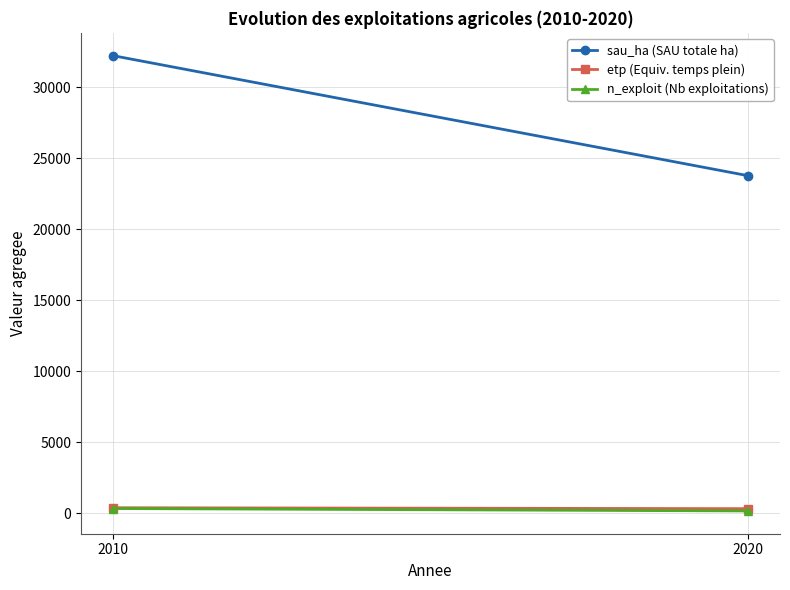

Between 2010 and 2020, which series saw the biggest shift?

sau_ha (SAU totale ha)